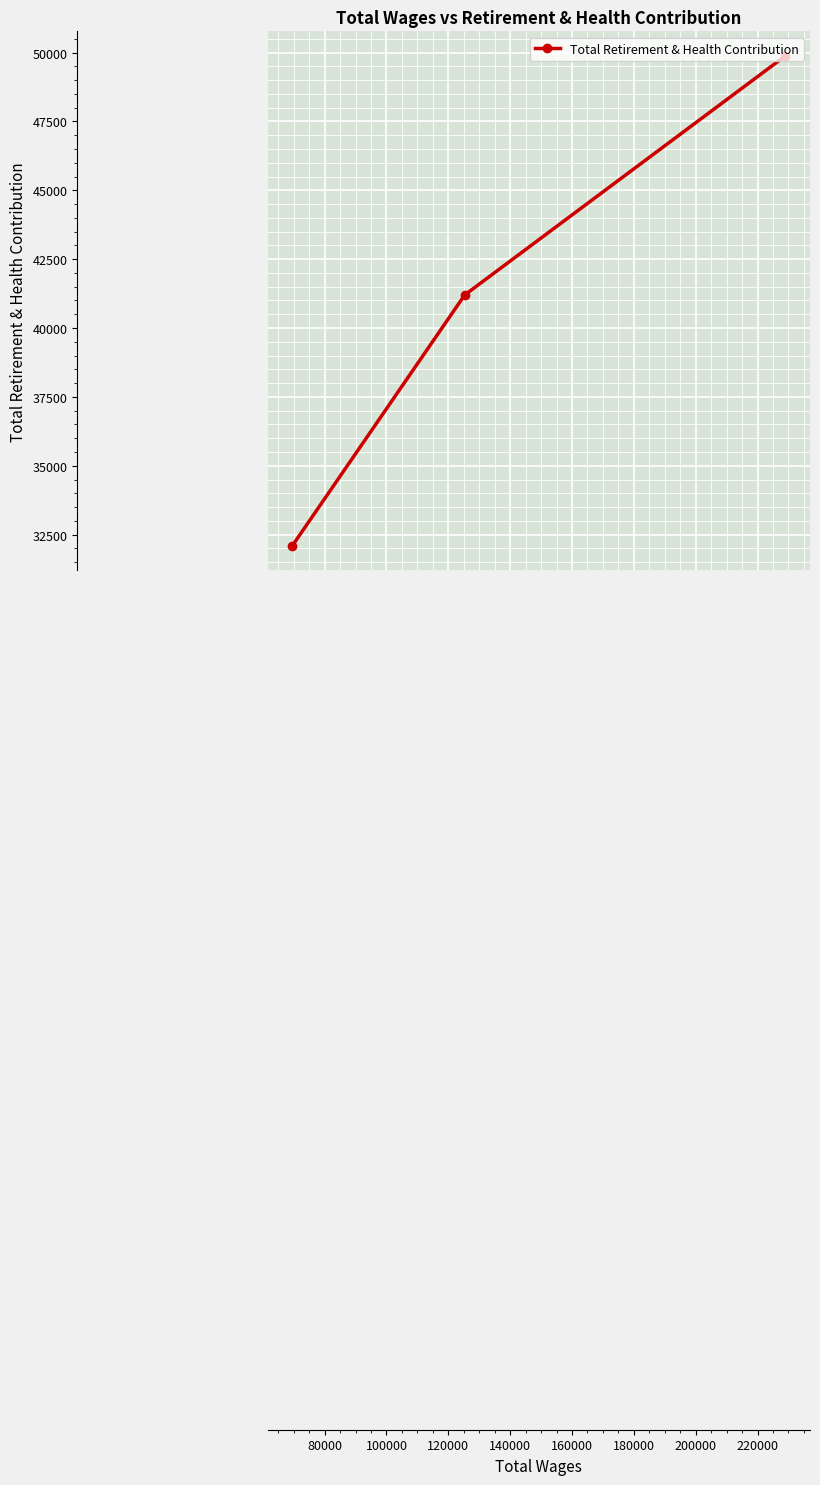

What is the sum of all values?

123173